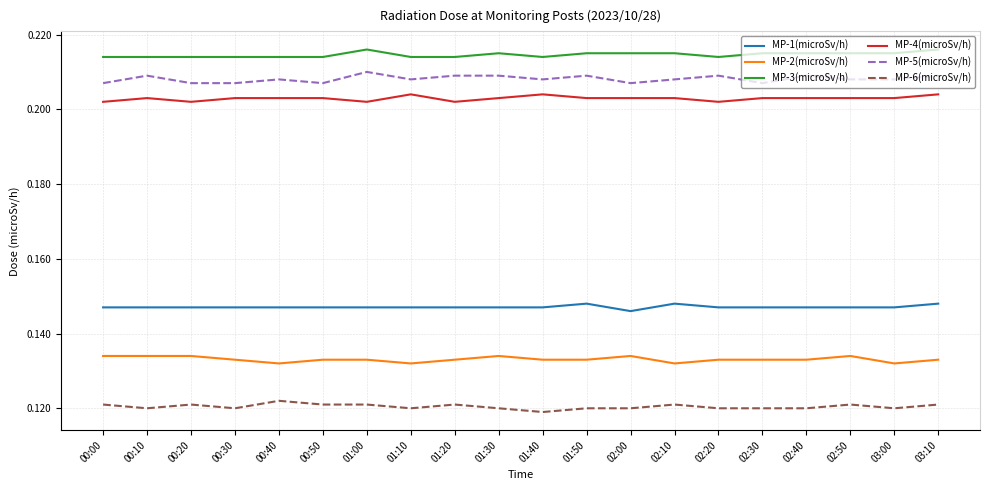

What position from the right is 01:00?

14